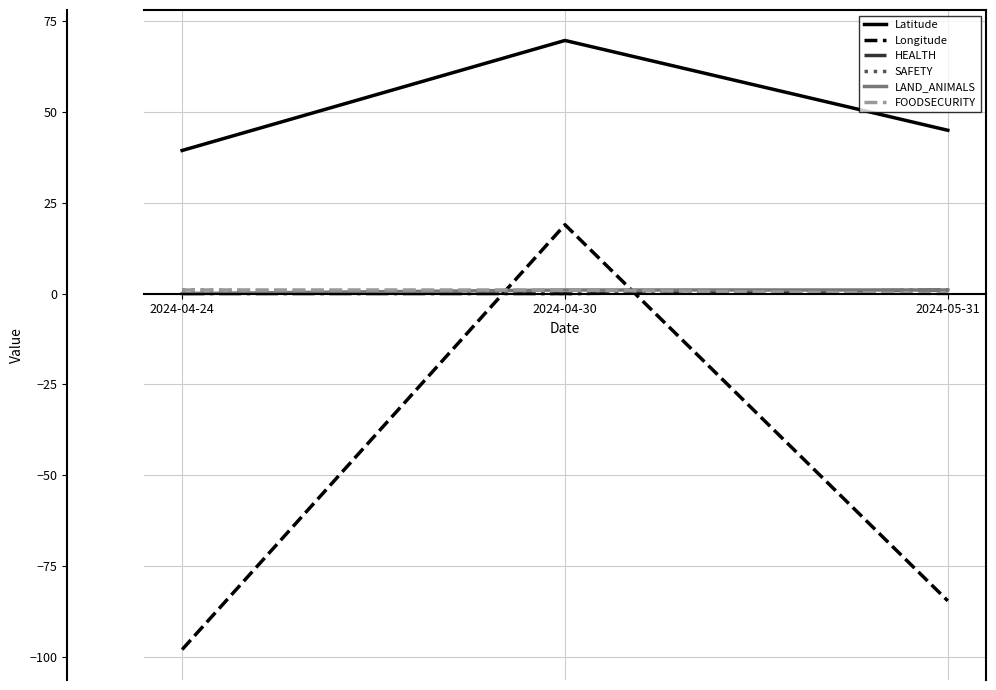

What position from the right is 2024-04-24?

3